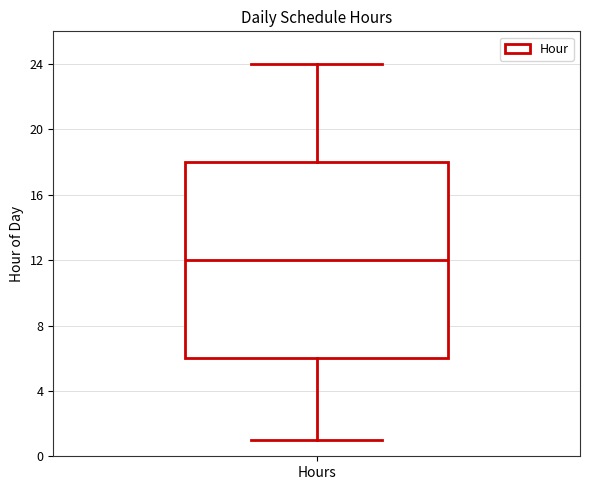

Where is the lower edge of the box for Hours on the y-axis? The values are not printed on the chart, so give them approximately, as read against the axis.

6